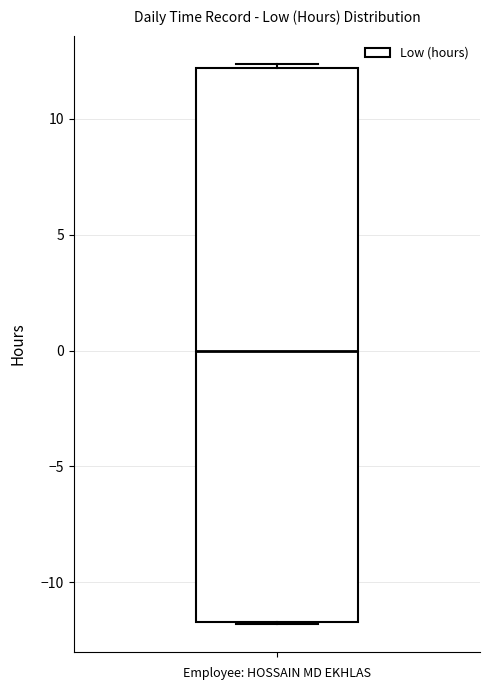

Read this box plot against the y-axis: the position of the median line, the range covered by the box, and the ends of both whiskers. The values are not printed on the chart, so give them approximately, as read against the axis.

median 0.0, box -11.5 to 12.0, whiskers -12.0 to 12.5